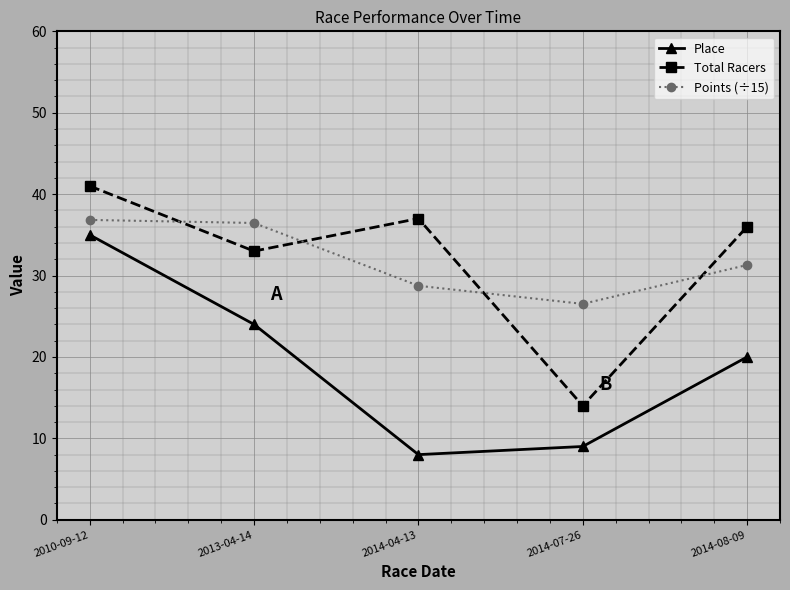

Is it true that Total Racers equals 62.0 at 2014-04-13?

False